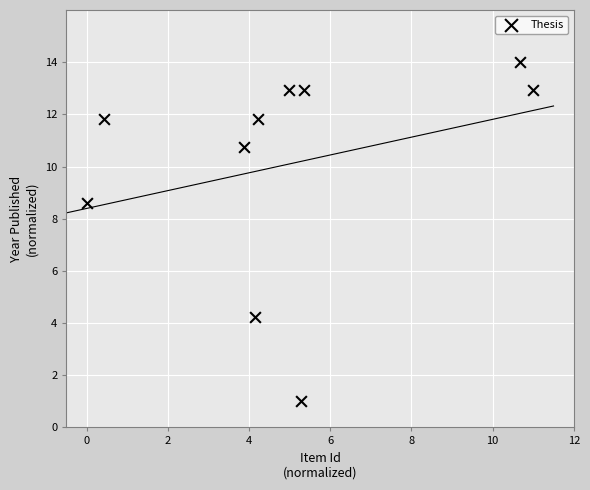

What is the range of Y values (max minus min)?

13.0